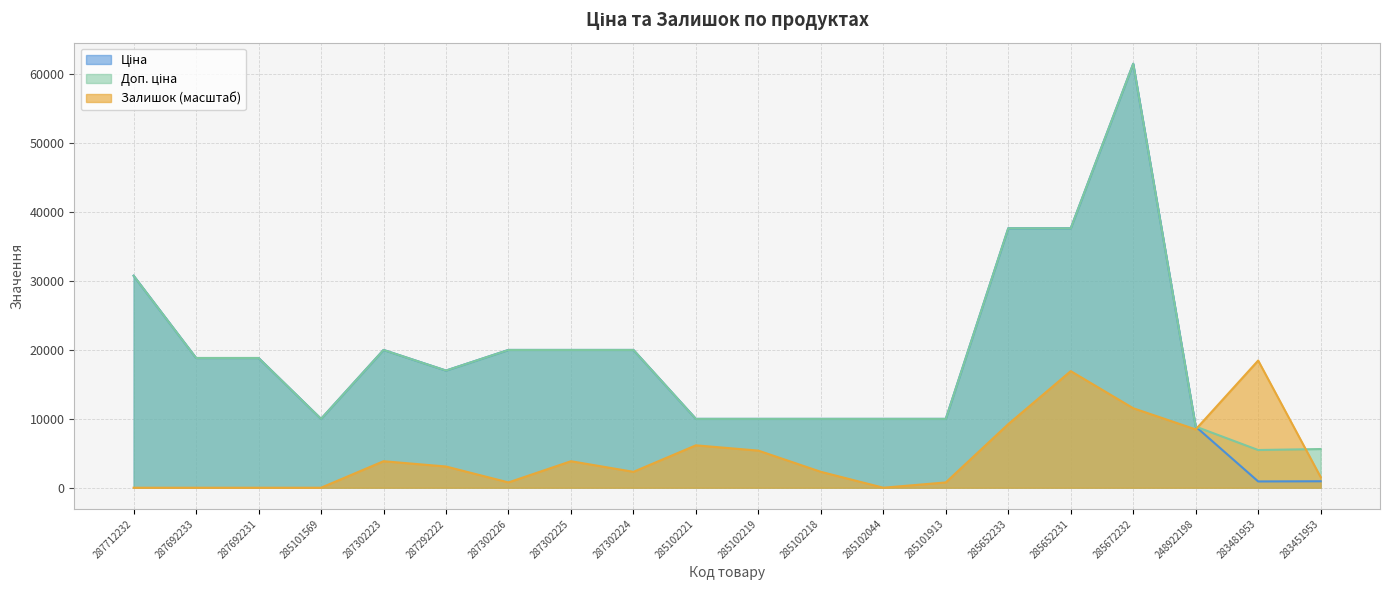

List the series in order of their peak value, highest first.

Ціна, Доп. ціна, Залишок